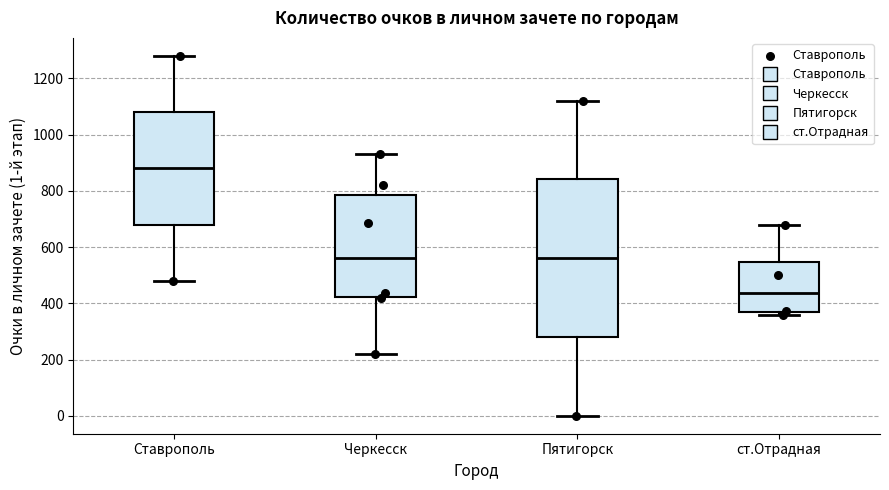

Comparing the boxes themselves (not the whiskers), which one is the tallest?

Пятигорск